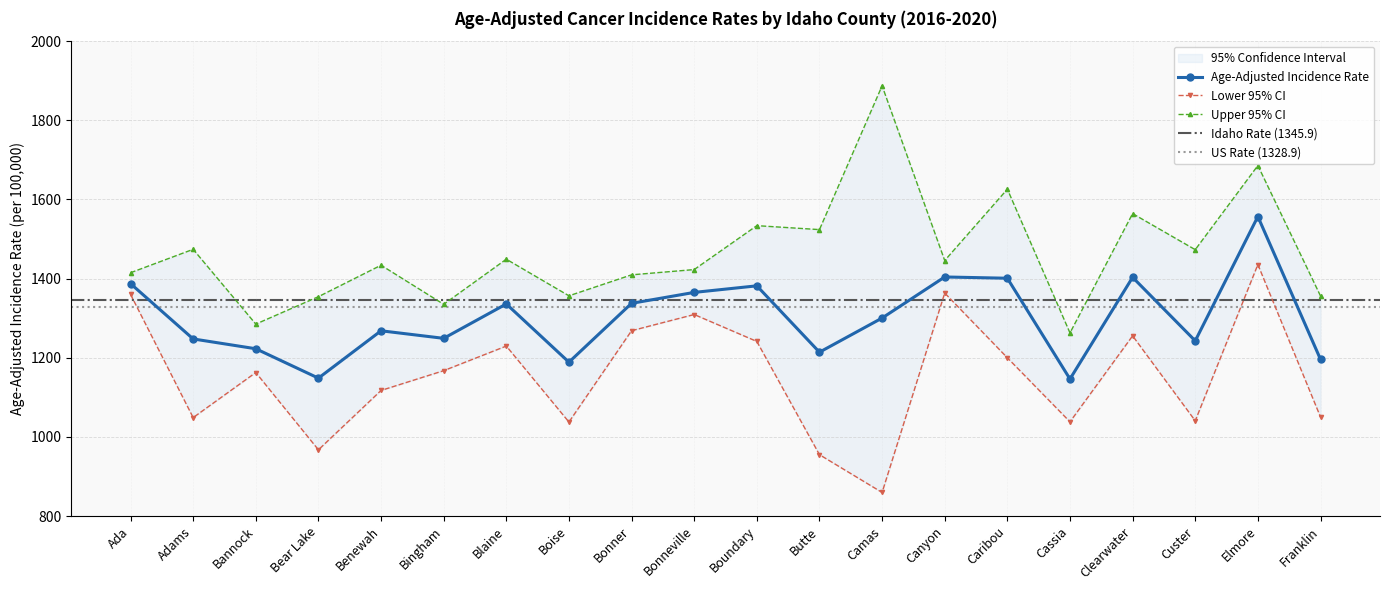

Is the value of Upper 95% CI at Butte greater than the value of Age-Adjusted Incidence Rate at Bear Lake?

Yes